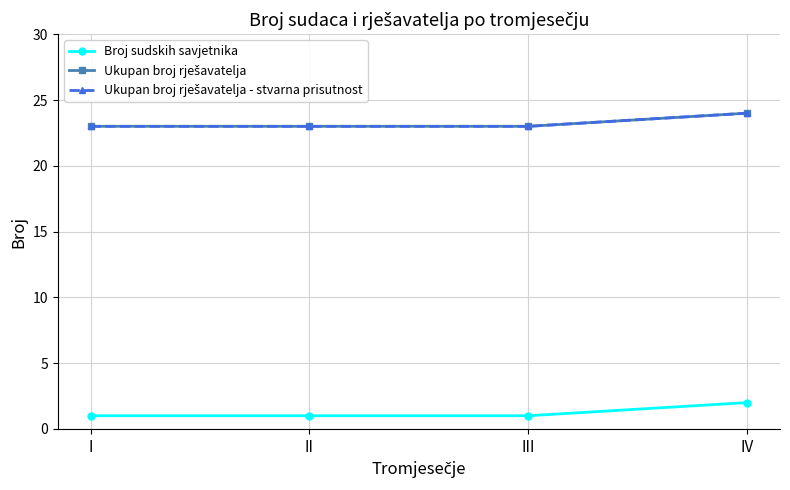

What is the lowest value of the Ukupan broj rješavatelja - stvarna prisutnost series?

23